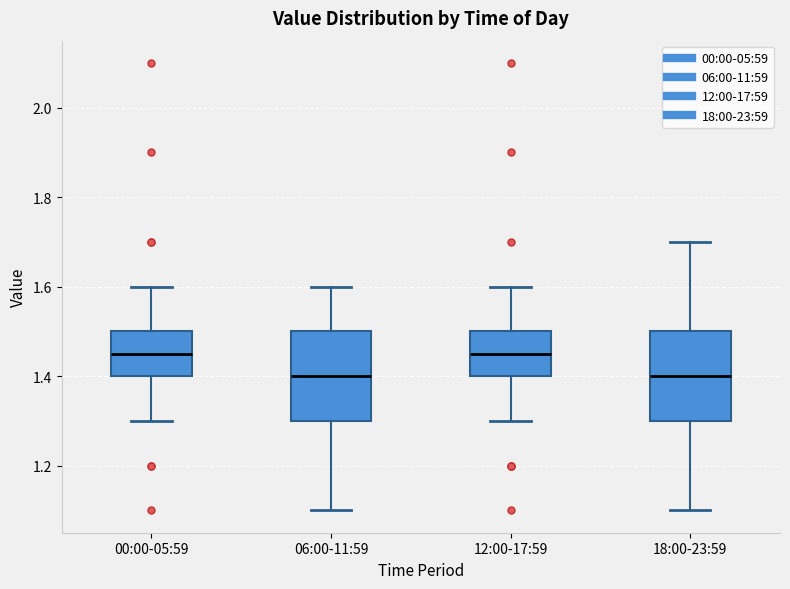

Where is the upper edge of the box for 00:00-05:59 on the y-axis? The values are not printed on the chart, so give them approximately, as read against the axis.

1.50